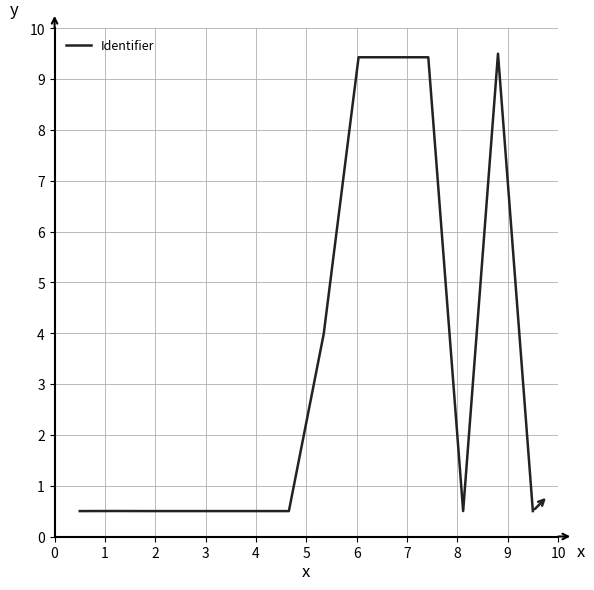

True or false: the data has more than 2 interior local peaks.

True